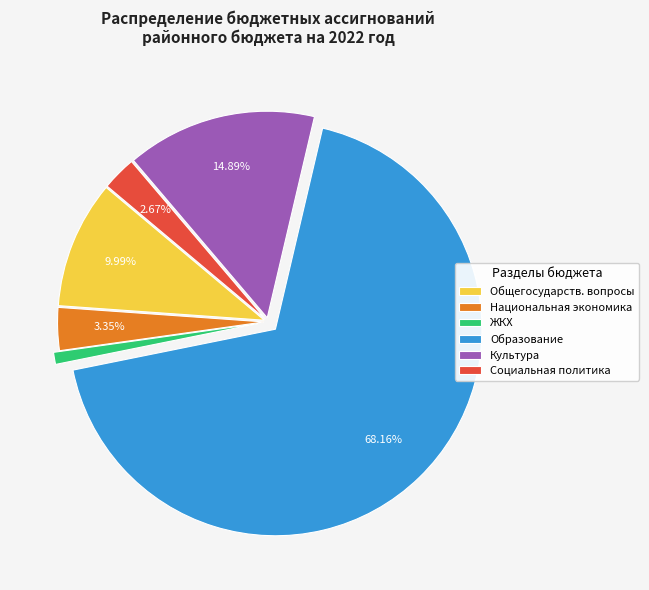

To the nearest percent, what is the average slice percentage?

17%